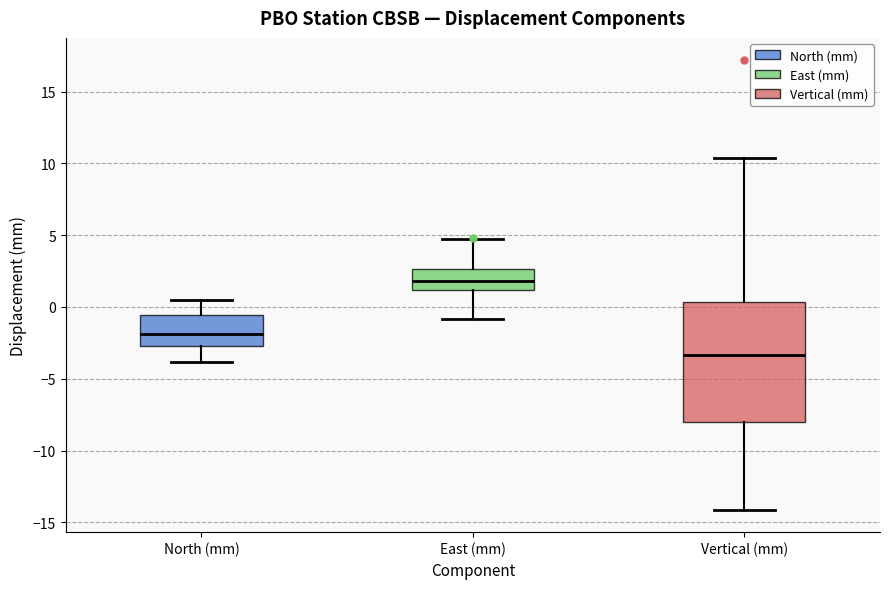

Reading left to right, read every box against the y-axis: the position of its median line, the range the box covers, and the ends of its whiskers. The values are not printed on the chart, so give them approximately, as read against the axis.

North (mm): median -2.0, box -2.5 to -0.5, whiskers -4.0 to 0.5
East (mm): median 2.0, box 1.0 to 2.5, whiskers -1.0 to 4.5
Vertical (mm): median -3.5, box -8.0 to 0.5, whiskers -14.0 to 10.5